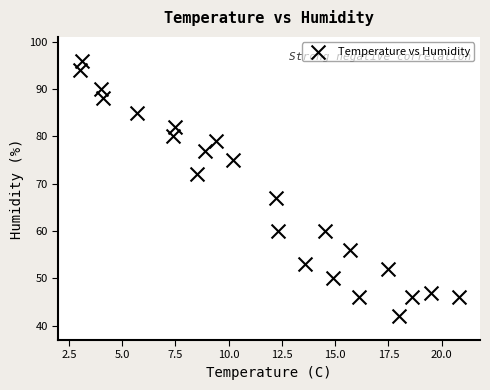

What Y value in the scatter plot is closest to 69?

67